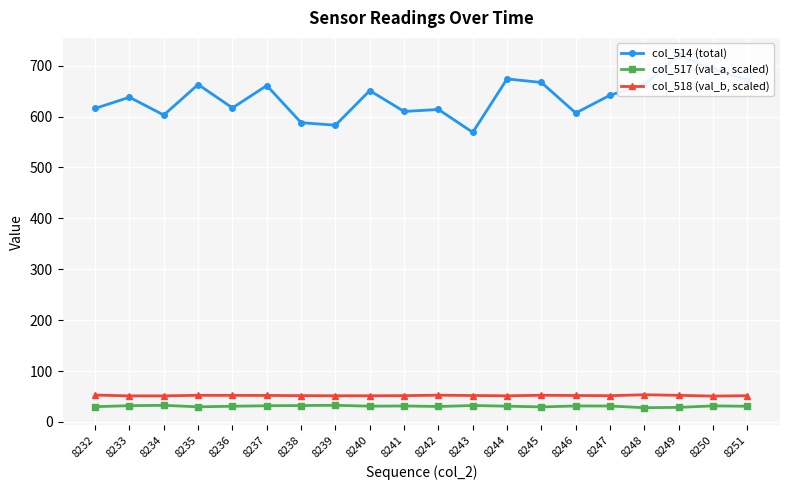

Which category has the lowest value in the col_517 (val_a, scaled) series?

8248